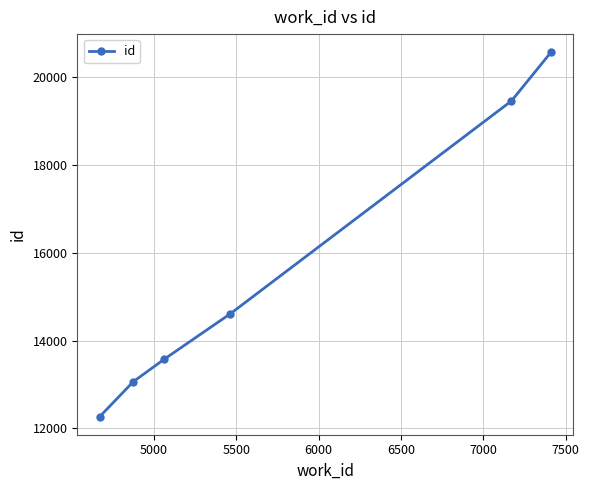

What is the maximum value shown in the chart?

20571